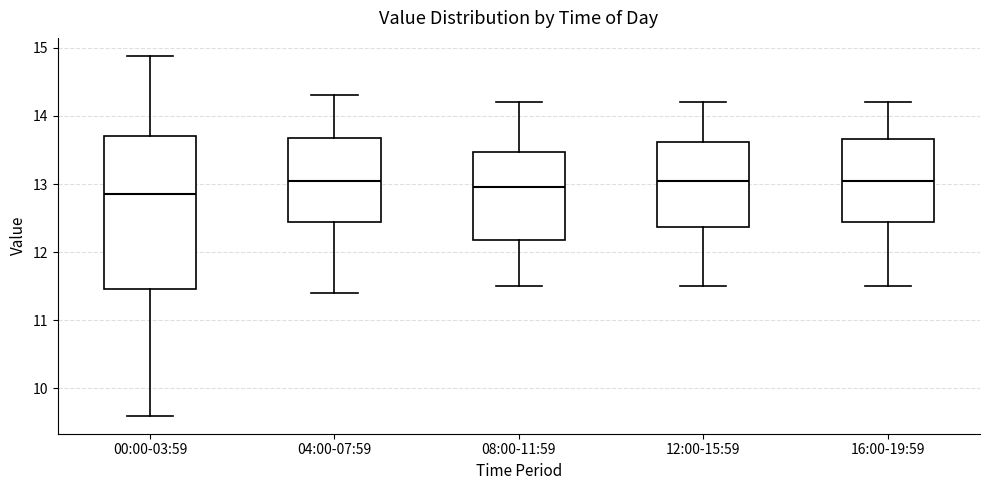

Which box is the tallest, from its lower edge to its upper edge?

00:00-03:59